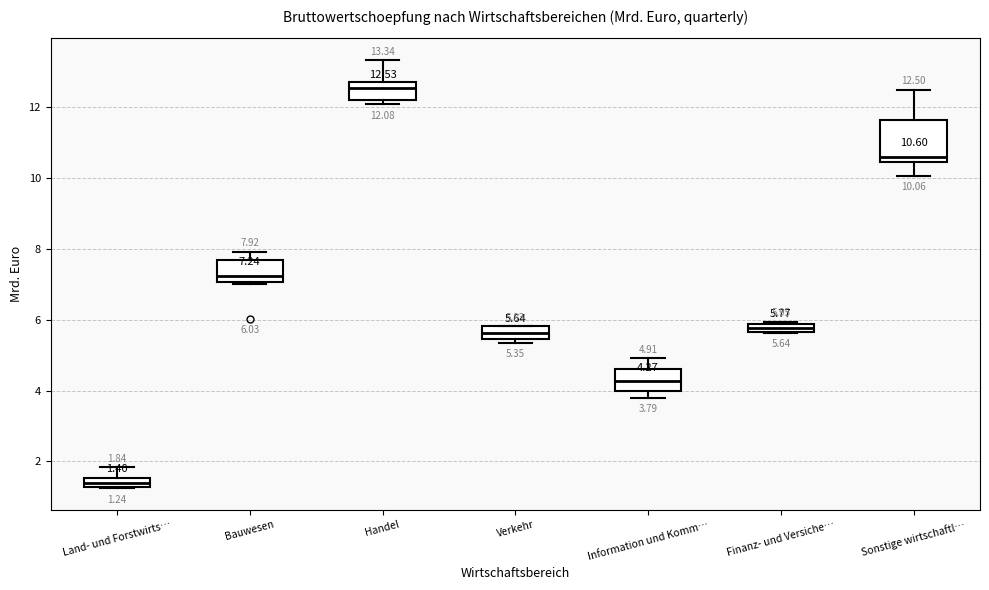

Comparing the boxes themselves (not the whiskers), which one is the tallest?

Sonstige wirtschaftl…